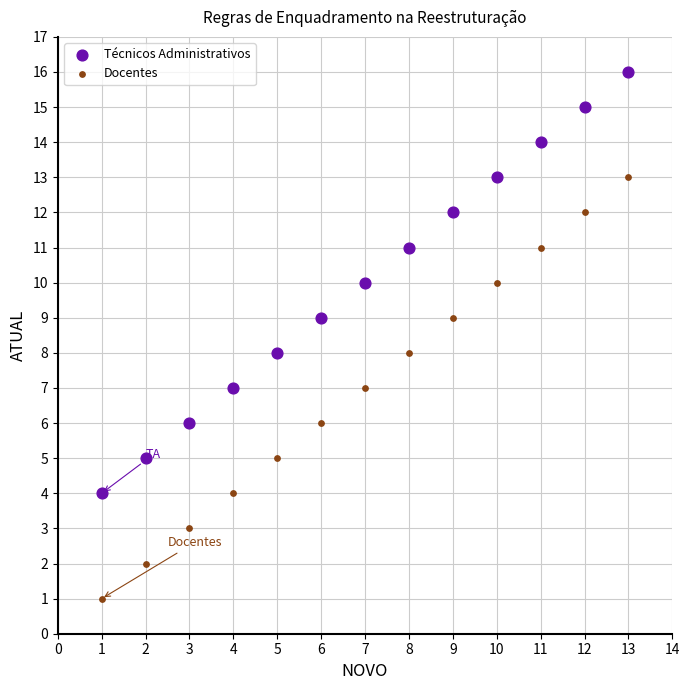

Which series reaches the maximum Y coordinate?

Técnicos Administrativos